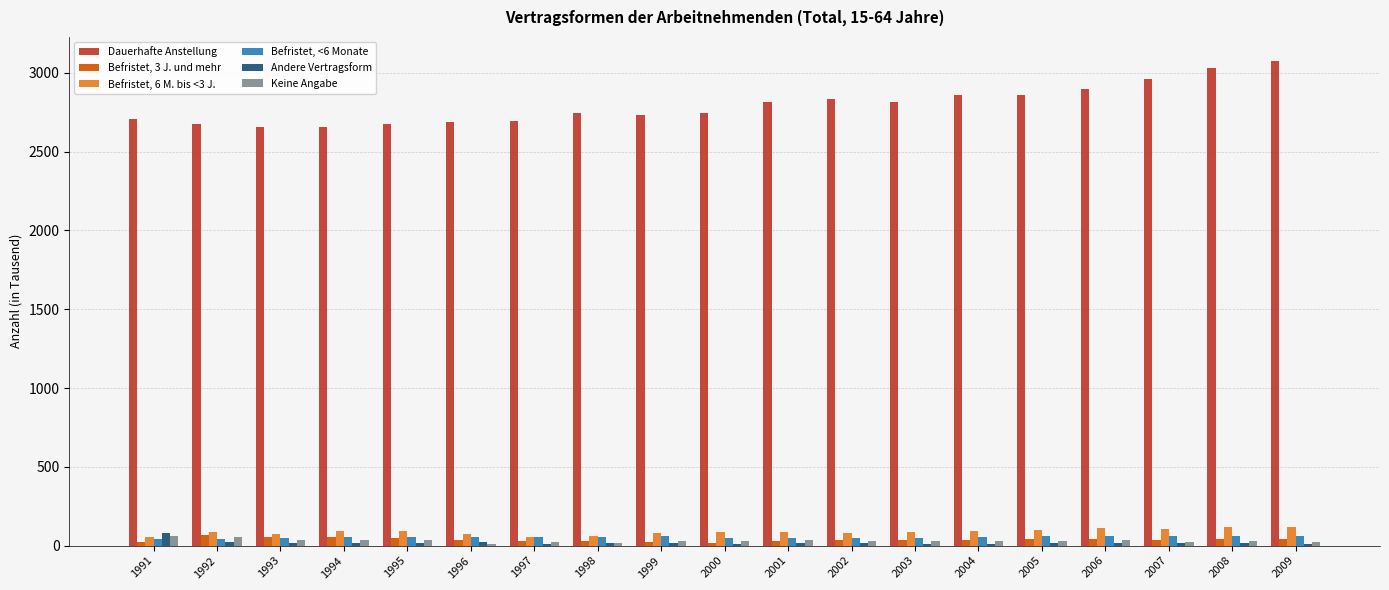

What is the difference between the maximum and minimum values in the Keine Angabe series?

50.0